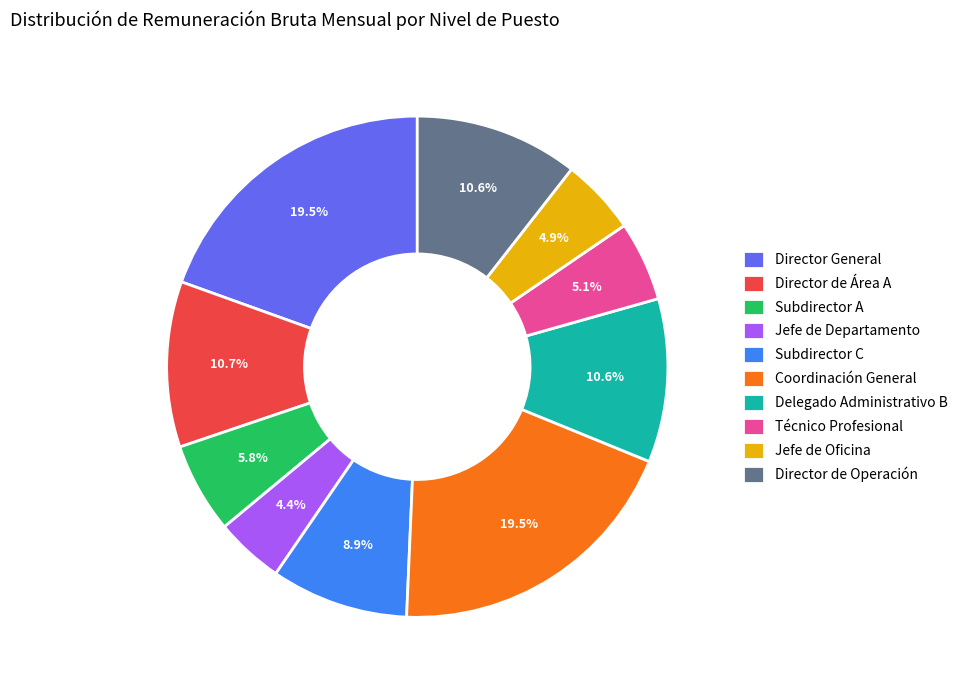

Is there any slice that represents more than half of the pie?

No